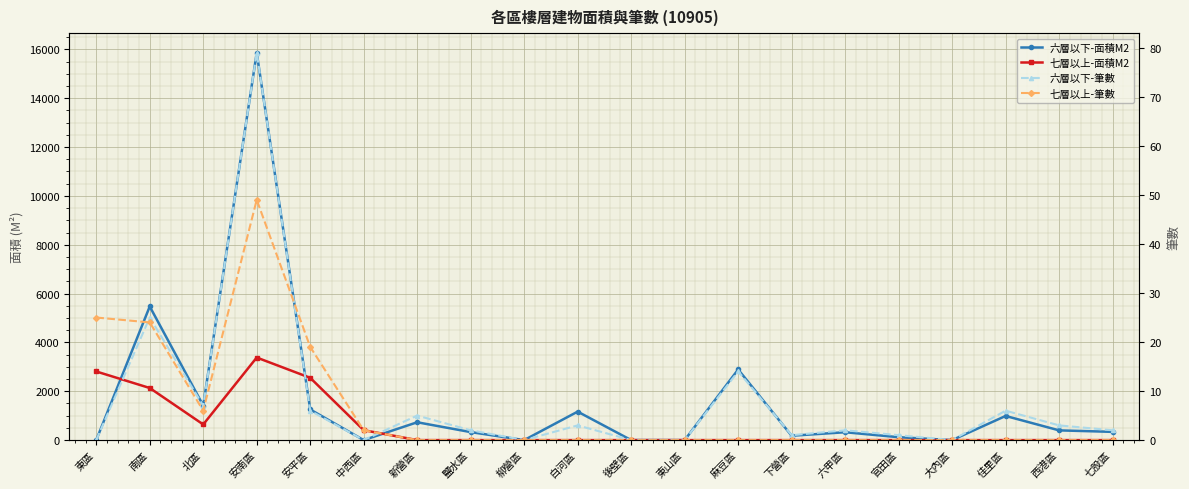

The value of 七層以上-面積M2 at 南區 is 2133.3. True or false?

True